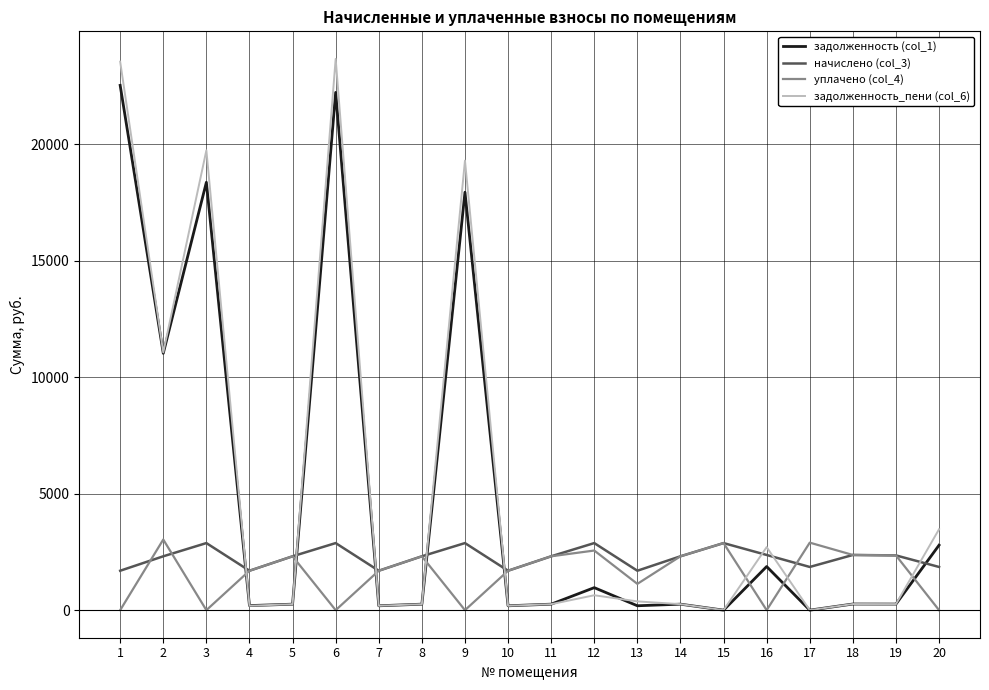

Does the chart display data point markers on the line(s)?

No